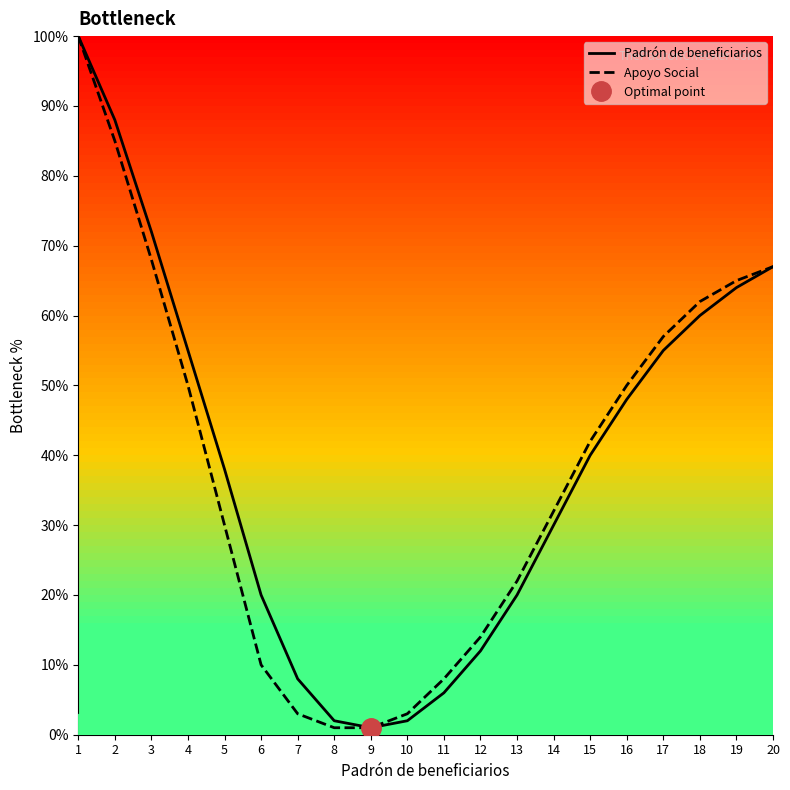

True or false: Padrón de beneficiarios and Apoyo Social intersect in this chart.

False